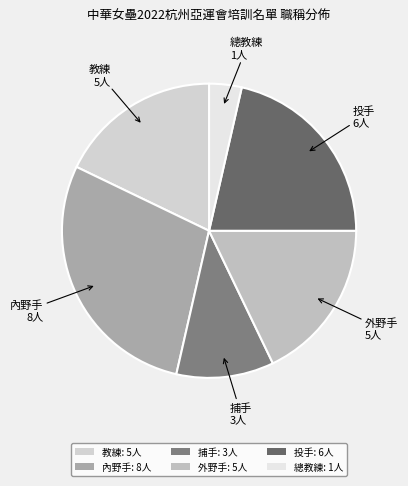

What is the smallest slice in the pie chart?

總教練